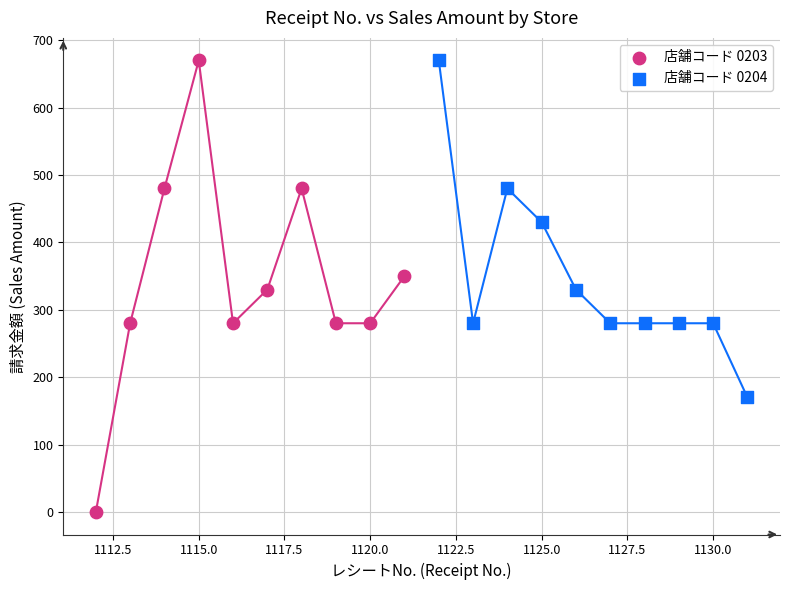

Which series contains the lowest Y value?

店舗コード 0203